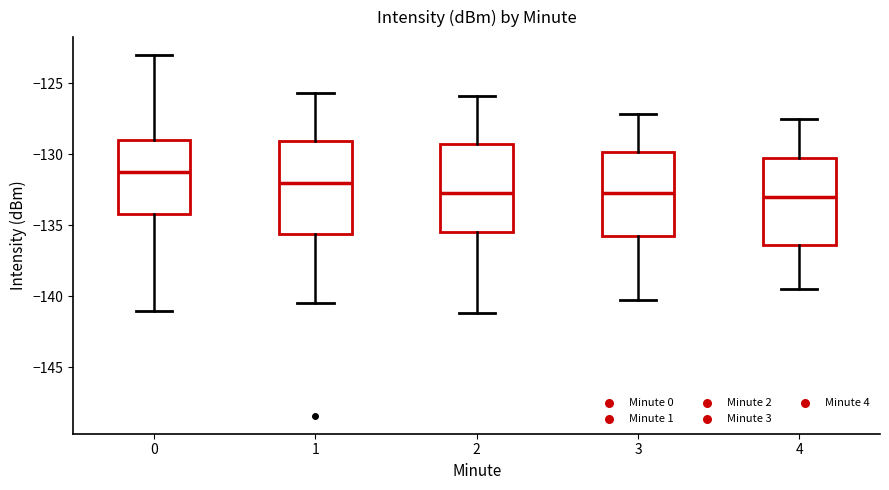

Reading left to right, read every box against the y-axis: the position of its median line, the range the box covers, and the ends of its whiskers. The values are not printed on the chart, so give them approximately, as read against the axis.

0: median -131.5, box -134.0 to -129.0, whiskers -141.0 to -123.0
1: median -132.0, box -135.5 to -129.0, whiskers -140.5 to -125.5
2: median -132.5, box -135.5 to -129.0, whiskers -141.0 to -126.0
3: median -132.5, box -136.0 to -130.0, whiskers -140.5 to -127.0
4: median -133.0, box -136.5 to -130.5, whiskers -139.5 to -127.5